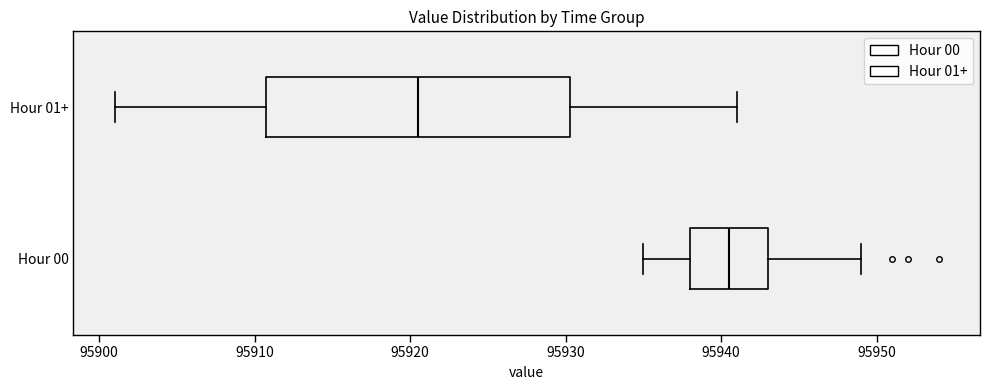

Where is the right edge of the box for Hour 00 on the x-axis? The values are not printed on the chart, so give them approximately, as read against the axis.

95943